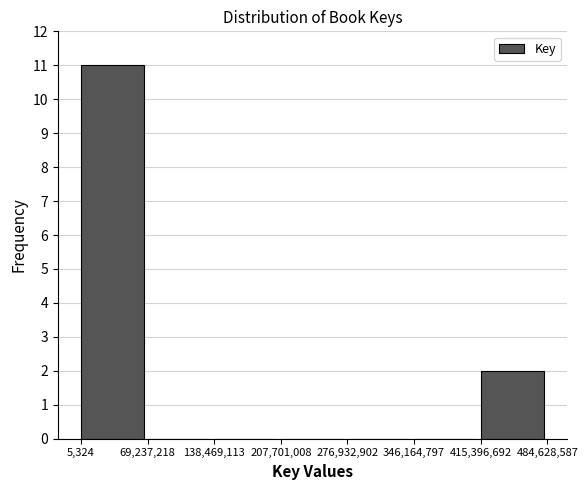

Which range on the x-axis has the tallest bar?

5,324 to 69,237,218